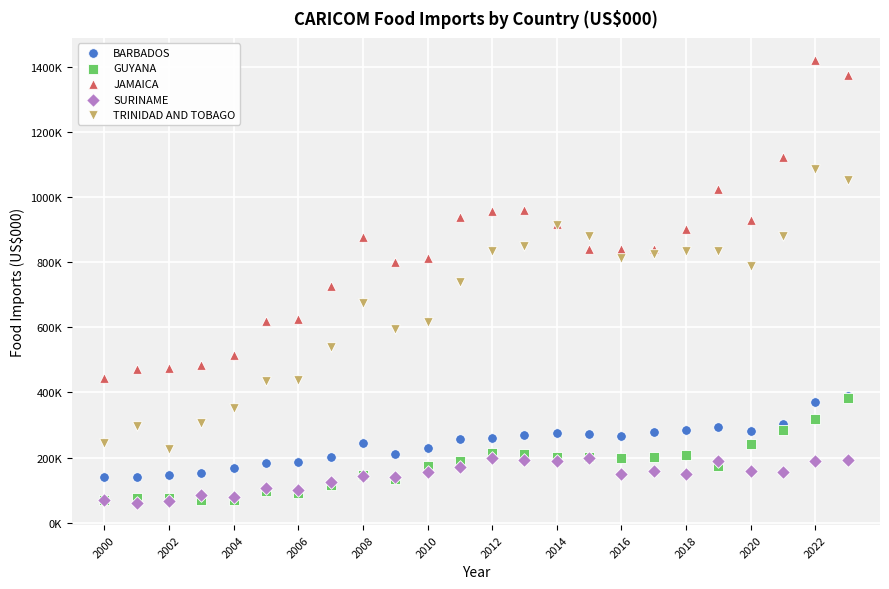

What are all the series names shown in the legend?

BARBADOS, GUYANA, JAMAICA, SURINAME, TRINIDAD AND TOBAGO